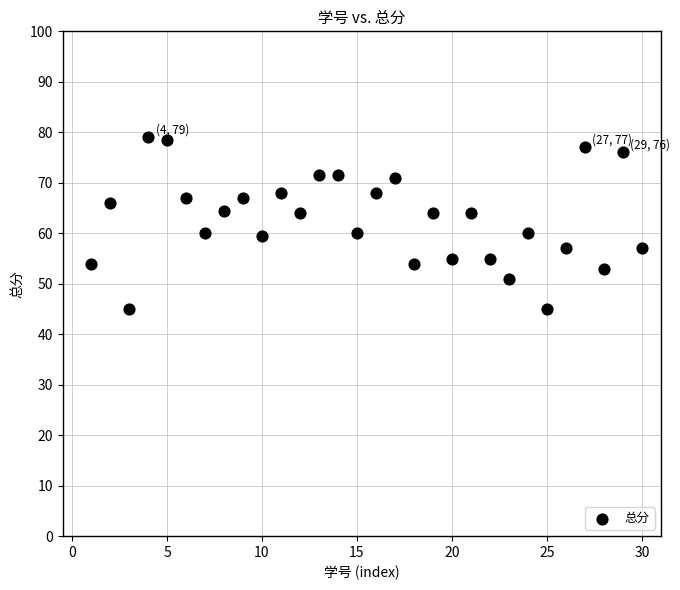

What is the range of Y values (max minus min)?

34.0